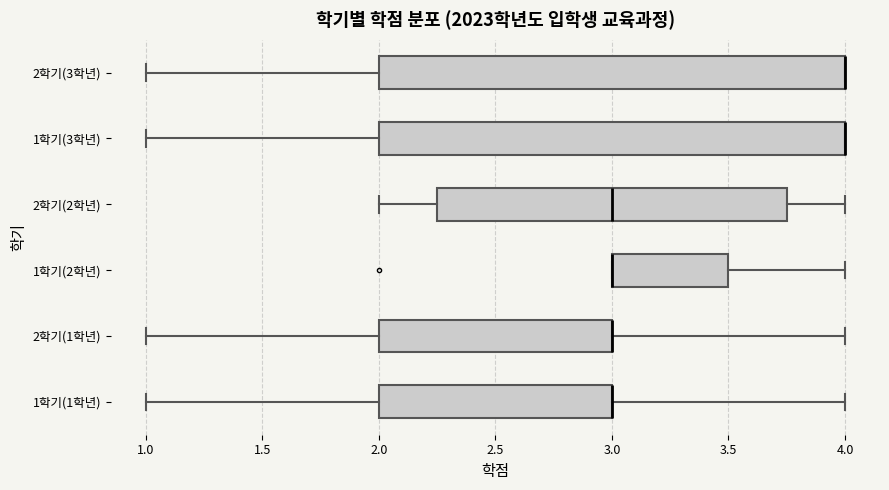

Where is the right edge of the box for 1학기(3학년) on the x-axis? The values are not printed on the chart, so give them approximately, as read against the axis.

4.00